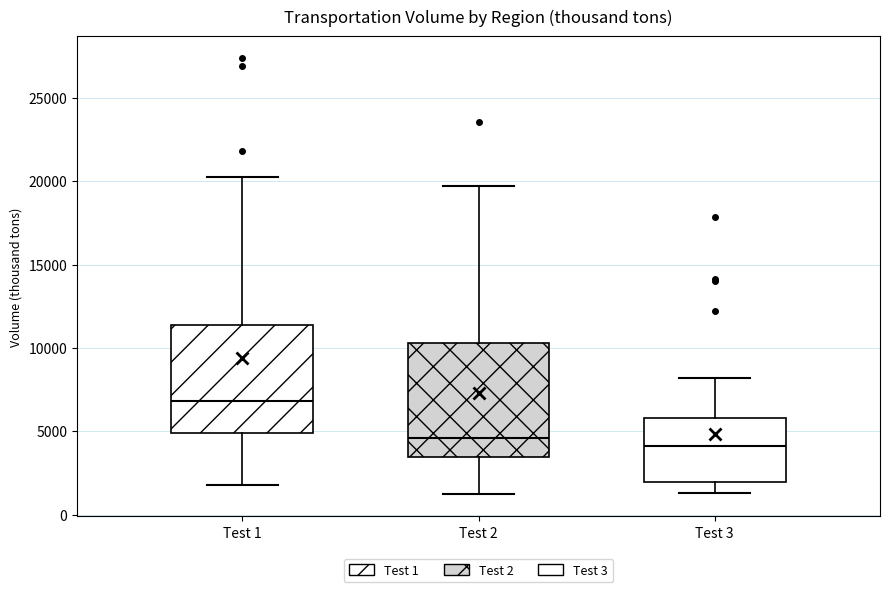

Reading left to right, transcribe this box plot: for each box, give where its median line is, the range the box spans, and where its two whiskers end, as read against the y-axis. The values are not printed on the chart, so give them approximately, as read against the axis.

Test 1: median 7000, box 5000 to 11500, whiskers 2000 to 20000
Test 2: median 4500, box 3500 to 10500, whiskers 1000 to 19500
Test 3: median 4000, box 2000 to 6000, whiskers 1500 to 8000